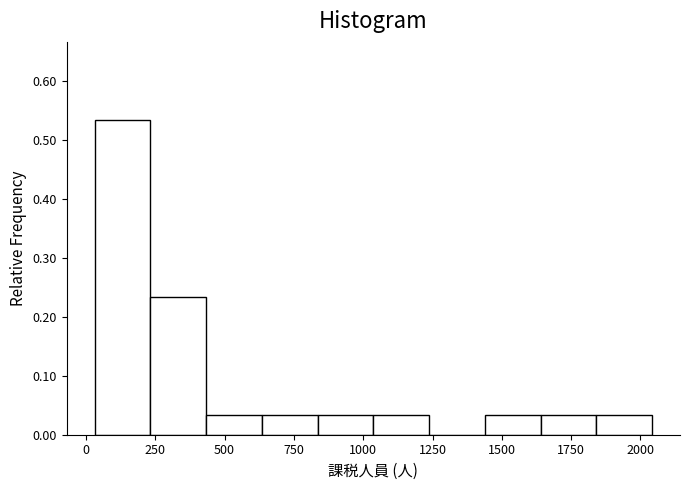

Reading left to right, transcribe this chart: for each bar, give the range it covers on the x-axis and its height. Neither the bar edges nor the heights are printed on the chart, so give them approximately, as read against the axes.

50 to 250: 0.53
250 to 450: 0.23
450 to 650: 0.03
650 to 850: 0.03
850 to 1050: 0.03
1050 to 1250: 0.03
1250 to 1450: 0
1450 to 1650: 0.03
1650 to 1850: 0.03
1850 to 2050: 0.03